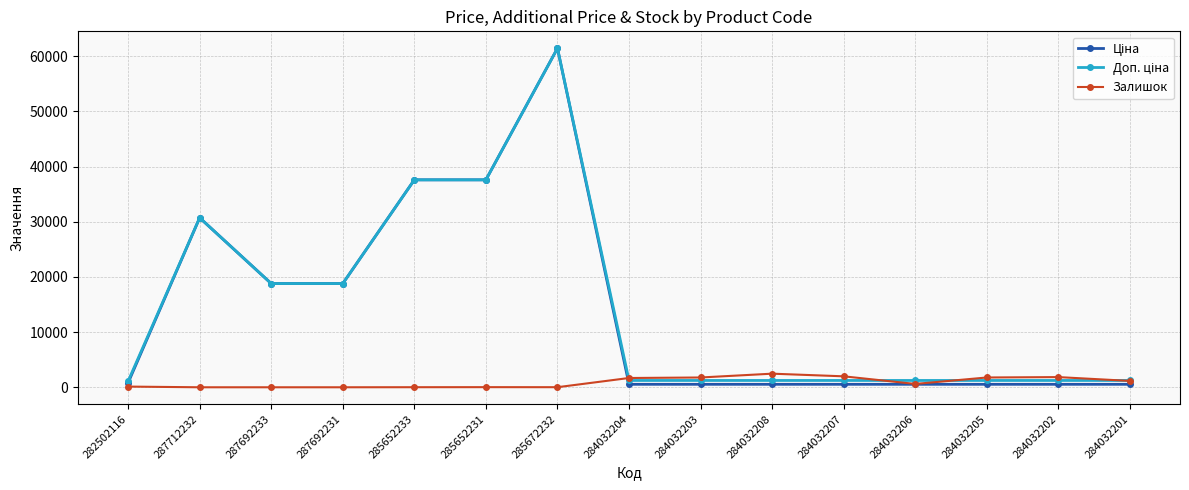

What is the label of the 14th point from the right?

287712232